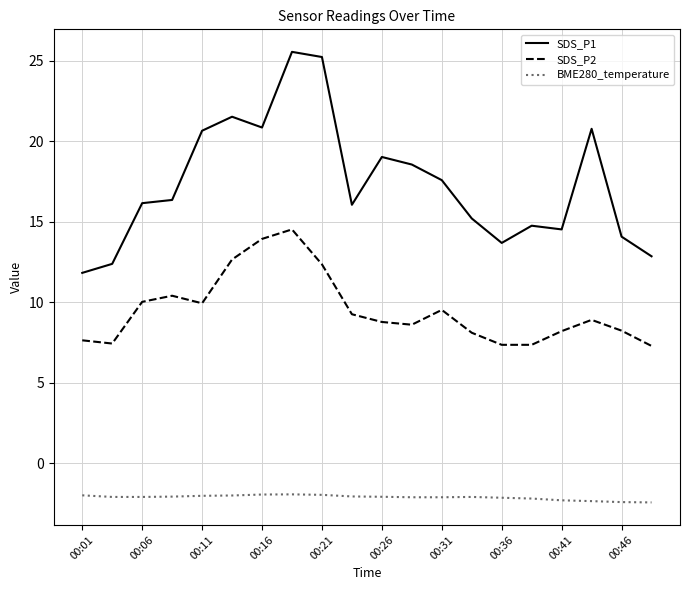

Rank the series by their maximum value, from lowest to highest.

BME280_temperature, SDS_P2, SDS_P1